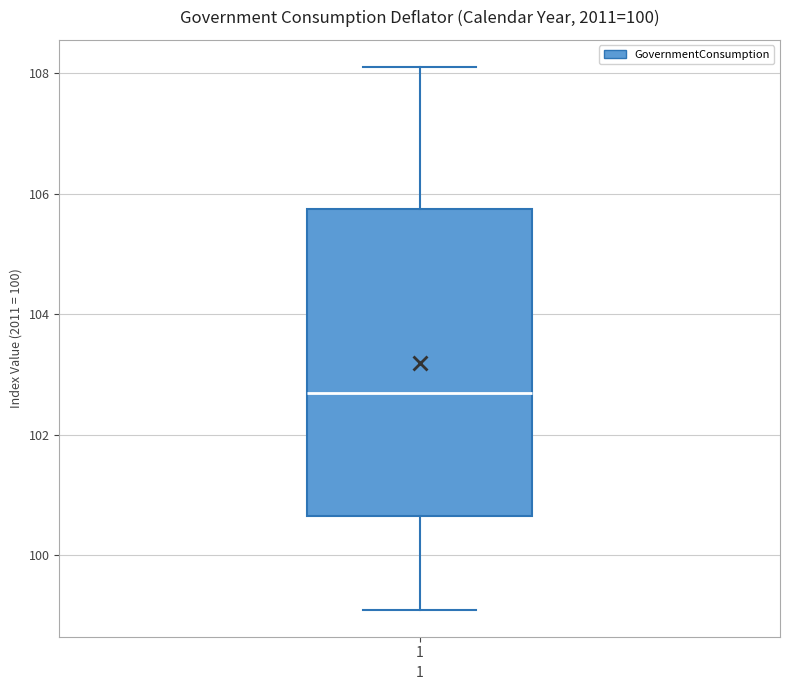

Read this box plot against the y-axis: the position of the median line, the range covered by the box, and the ends of both whiskers. The values are not printed on the chart, so give them approximately, as read against the axis.

median 102.8, box 100.6 to 105.8, whiskers 99.2 to 108.2